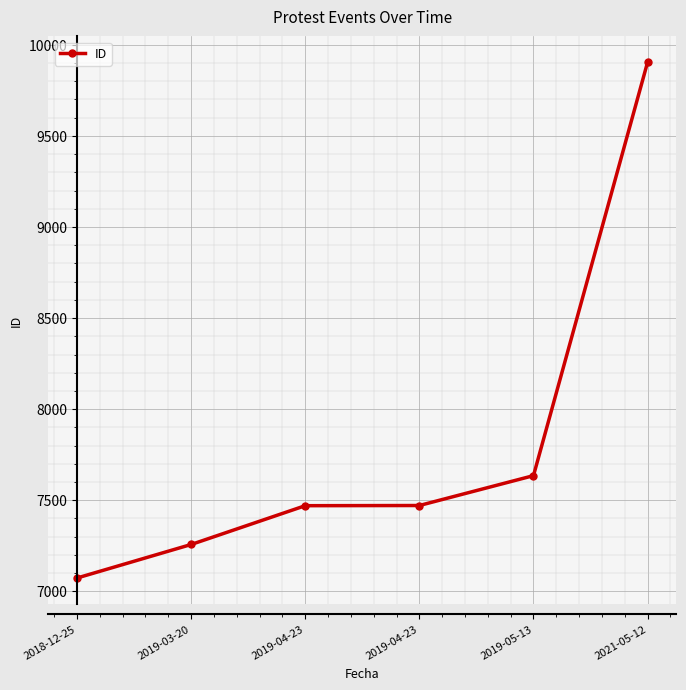

Is this an area chart (filled region under the line)?

No